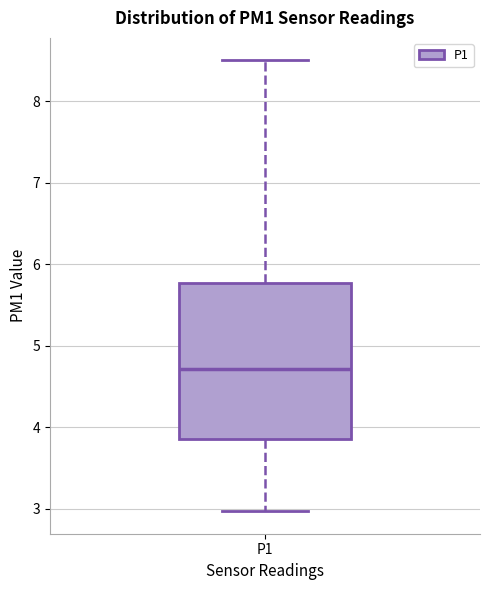

Read this box plot against the y-axis: the position of the median line, the range covered by the box, and the ends of both whiskers. The values are not printed on the chart, so give them approximately, as read against the axis.

median 4.7, box 3.9 to 5.8, whiskers 3.0 to 8.5